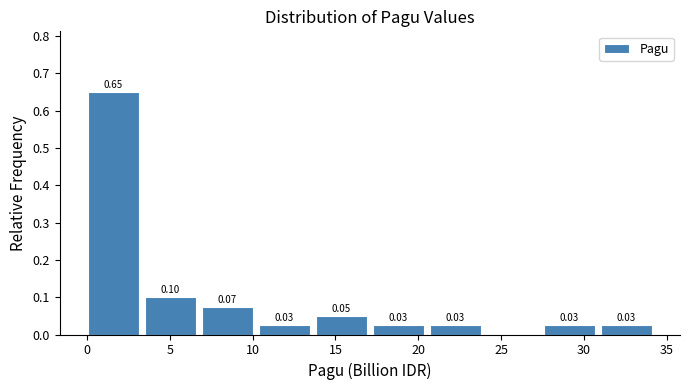

Which range on the x-axis has the tallest bar?

0.0 to 3.5